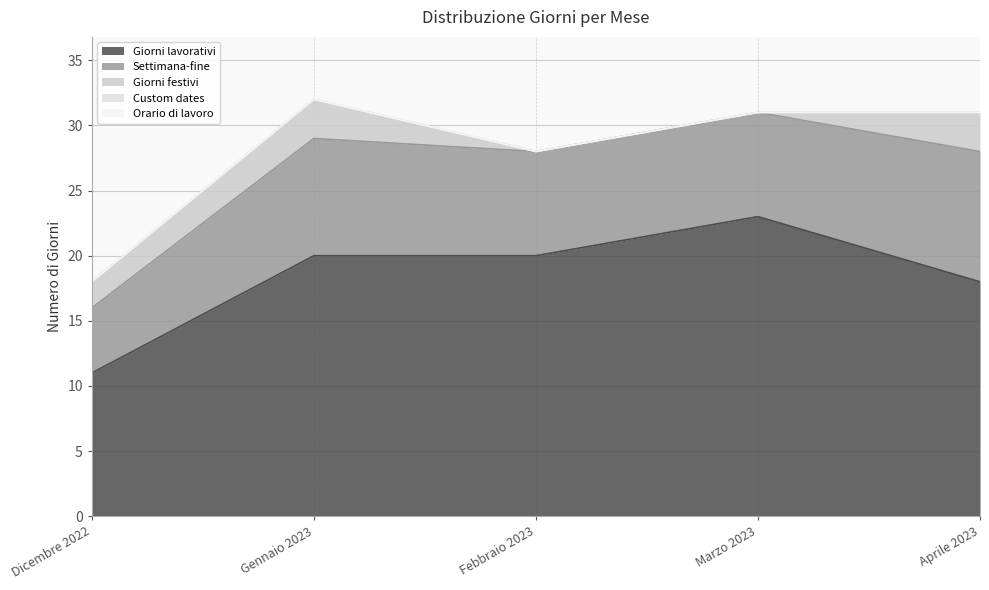

The Settimana-fine series shows 10 at Aprile 2023. True or false?

True